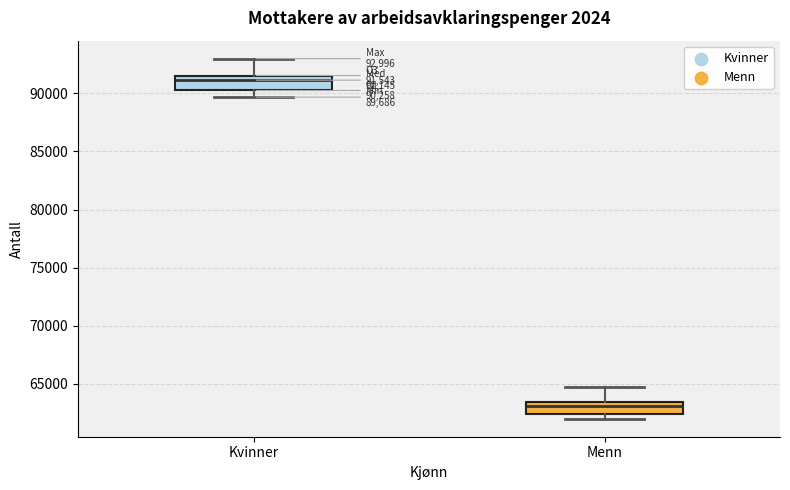

Which box's median line is the highest?

Kvinner